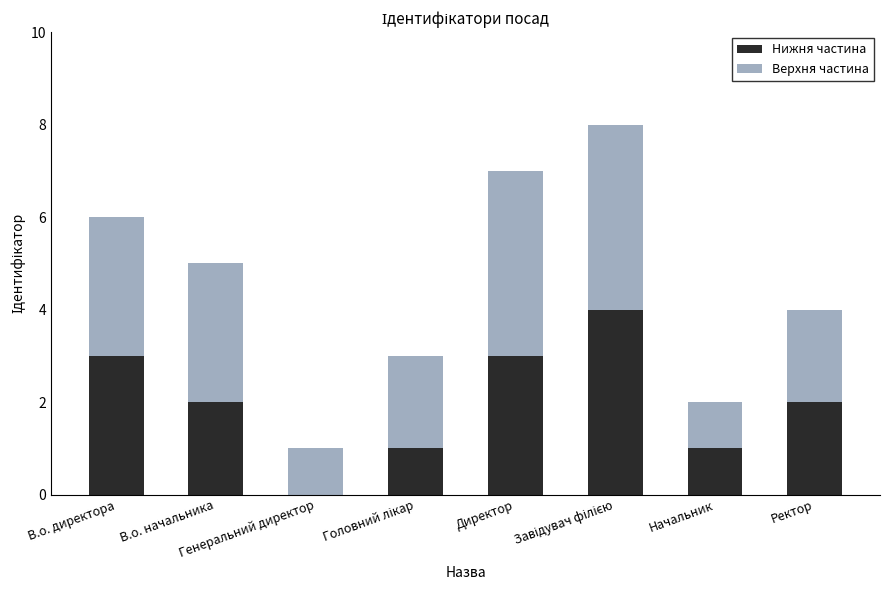

What is the highest value of the Нижня частина series?

4